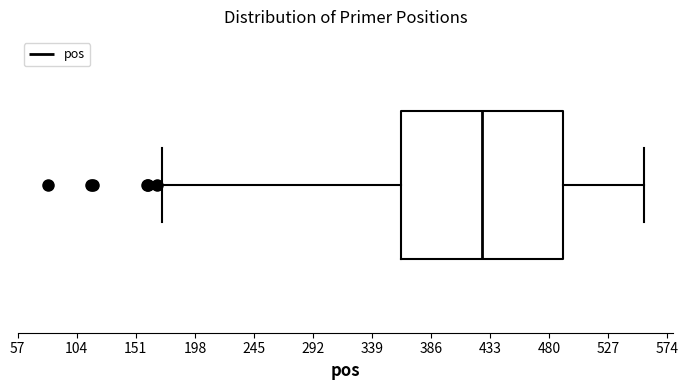

Read this box plot against the x-axis: the position of the median line, the range covered by the box, and the ends of both whiskers. The values are not printed on the chart, so give them approximately, as read against the axis.

median 425, box 360 to 490, whiskers 170 to 555